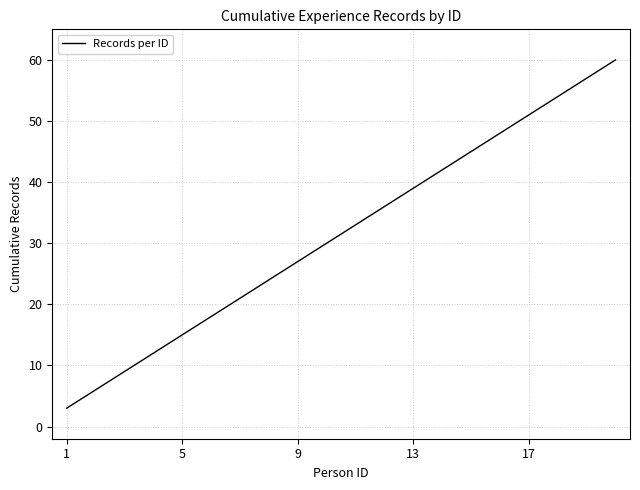

What is the difference between the maximum and minimum values?

57